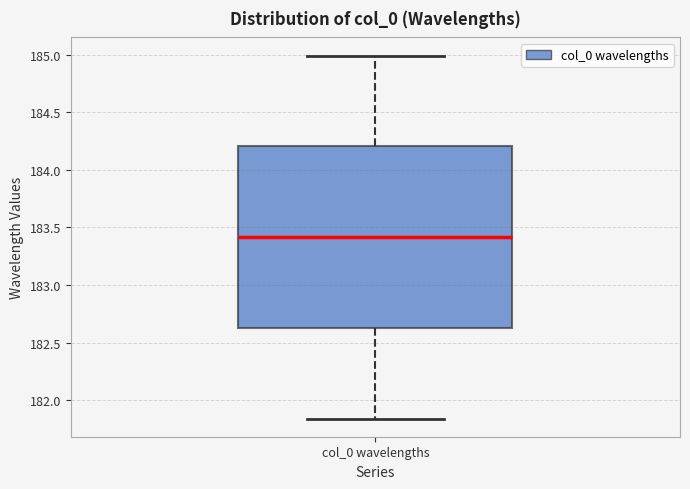

Read this box plot against the y-axis: the position of the median line, the range covered by the box, and the ends of both whiskers. The values are not printed on the chart, so give them approximately, as read against the axis.

median 183.40, box 182.65 to 184.20, whiskers 181.85 to 185.00